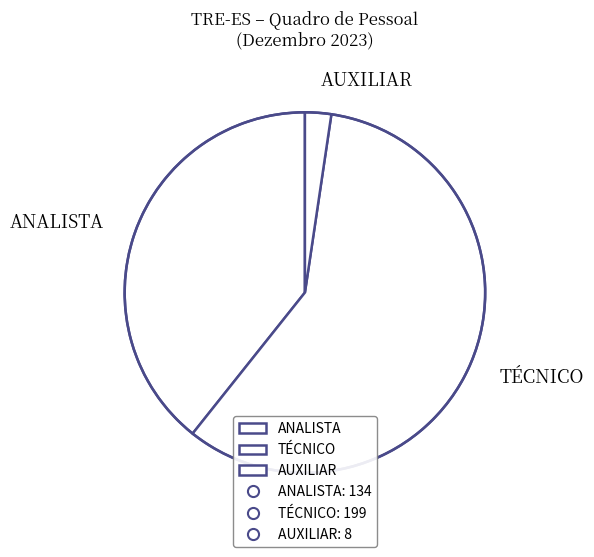

Rank the categories by value from highest to lowest.

TÉCNICO, ANALISTA, AUXILIAR